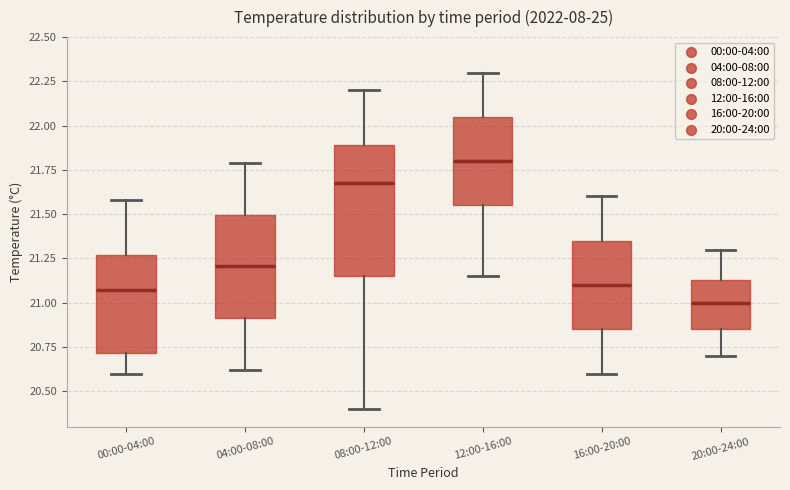

Which box has the lowest median line?

20:00-24:00